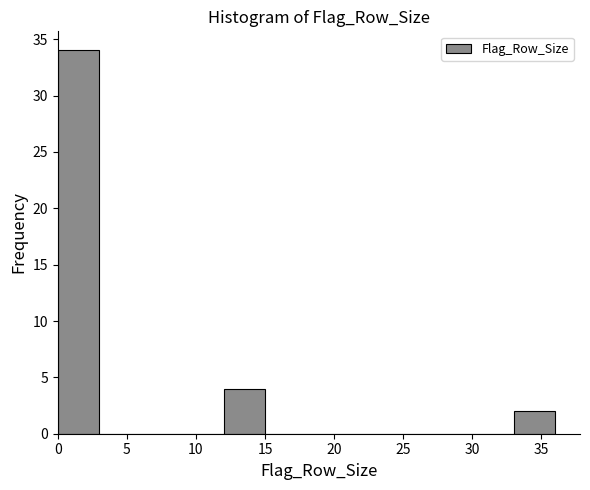

Which range on the x-axis has the tallest bar?

0 to 3